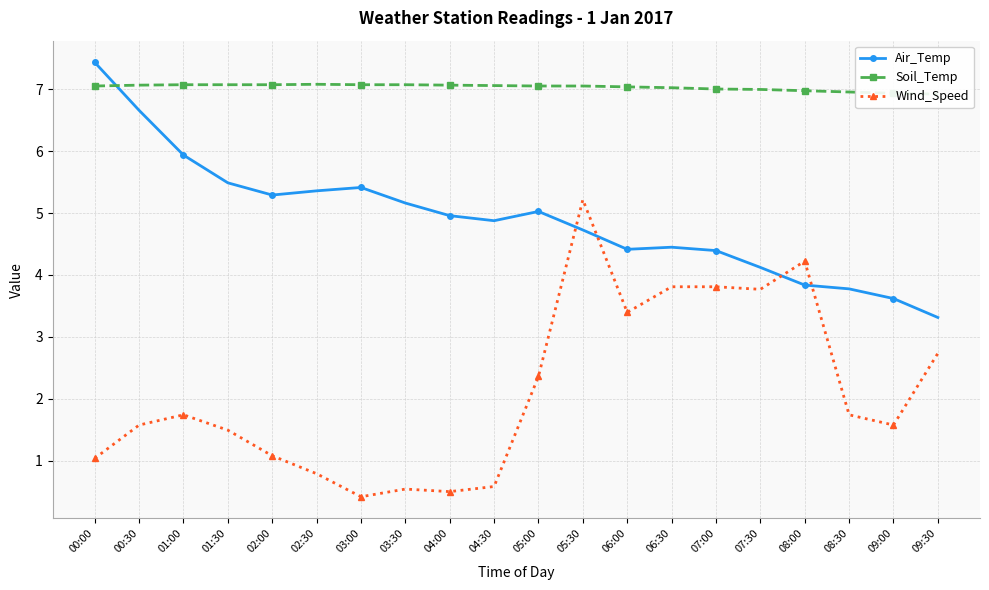

What is the difference between the highest and lowest values at 04:00?

6.6